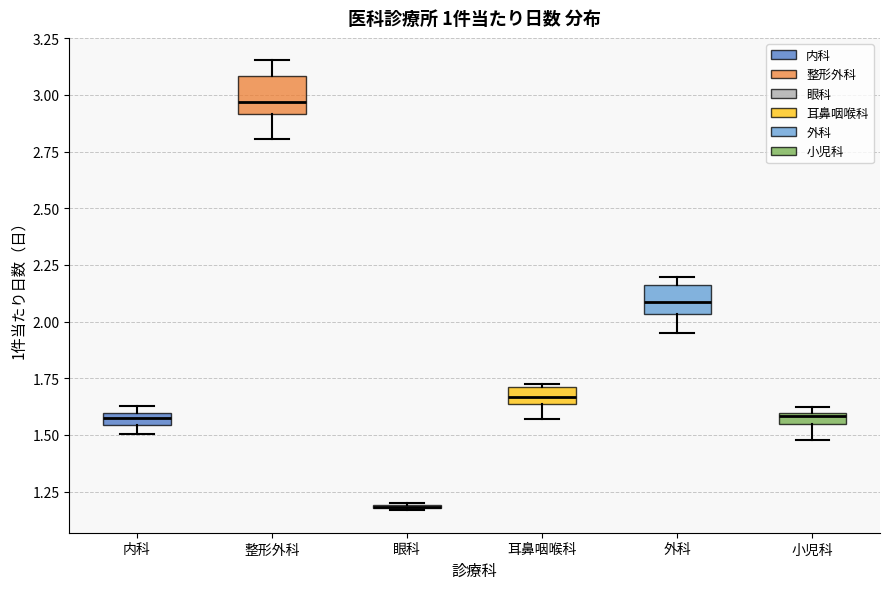

Where is the lower edge of the box for 小児科 on the y-axis? The values are not printed on the chart, so give them approximately, as read against the axis.

1.55